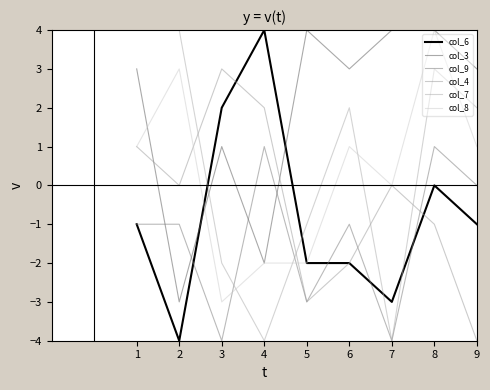

What is the spread (max minus min) of values at 4?

8